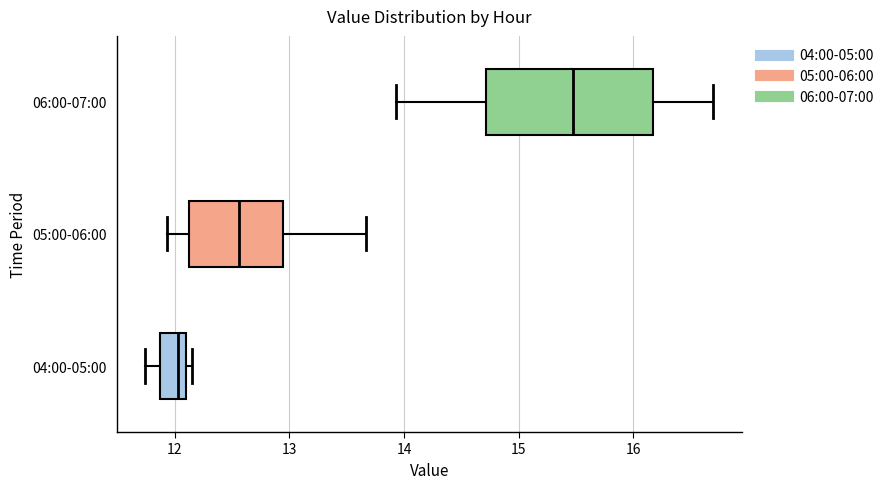

Which box has the furthest to the left median line?

04:00-05:00